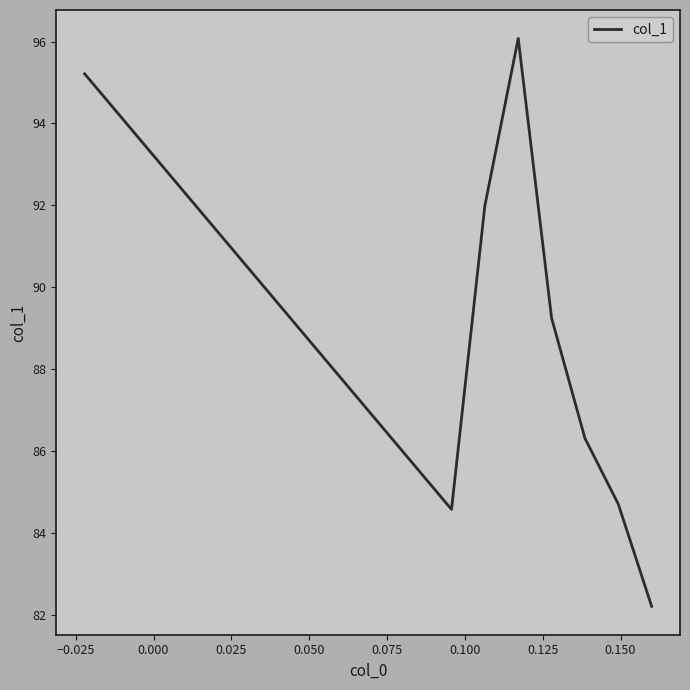

What is the sum of all values?

710.3